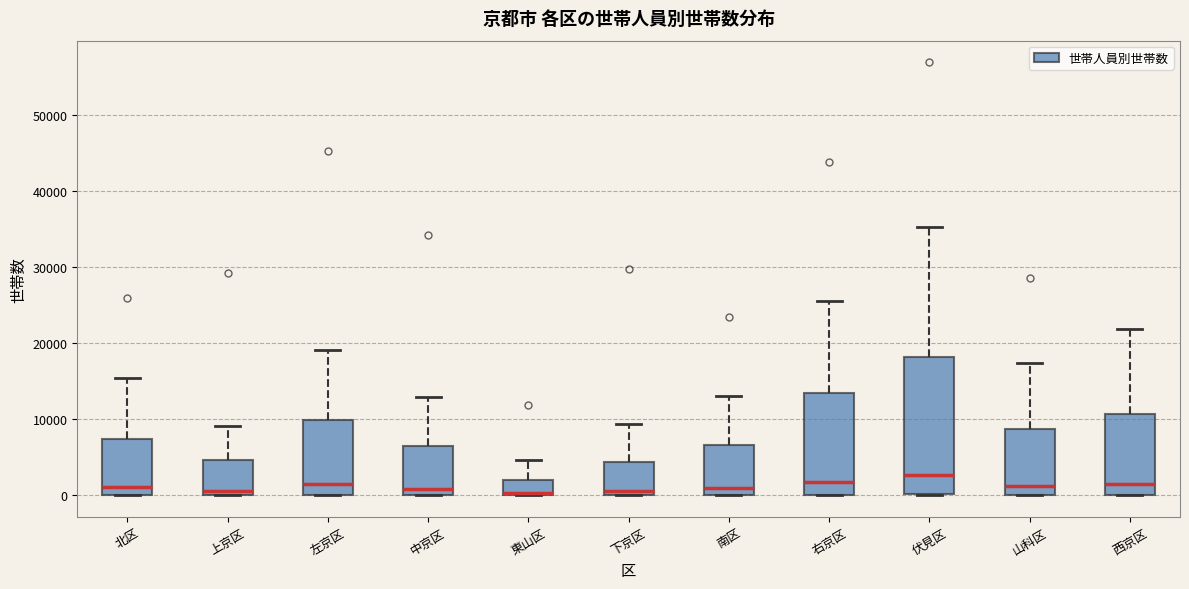

Reading left to right, read every box against the y-axis: the position of its median line, the range the box covers, and the ends of its whiskers. The values are not printed on the chart, so give them approximately, as read against the axis.

北区: median 1000, box 0 to 7000, whiskers 0 to 15000
上京区: median 1000, box 0 to 5000, whiskers 0 to 9000
左京区: median 1000, box 0 to 10000, whiskers 0 to 19000
中京区: median 1000, box 0 to 6000, whiskers 0 to 13000
東山区: median 0 (drawn on the box's lower edge), box 0 to 2000, whiskers 0 to 5000
下京区: median 1000, box 0 to 4000, whiskers 0 to 9000
南区: median 1000, box 0 to 7000, whiskers 0 to 13000
右京区: median 2000, box 0 to 13000, whiskers 0 to 26000
伏見区: median 3000, box 0 to 18000, whiskers 0 to 35000
山科区: median 1000, box 0 to 9000, whiskers 0 to 17000
西京区: median 1000, box 0 to 11000, whiskers 0 to 22000